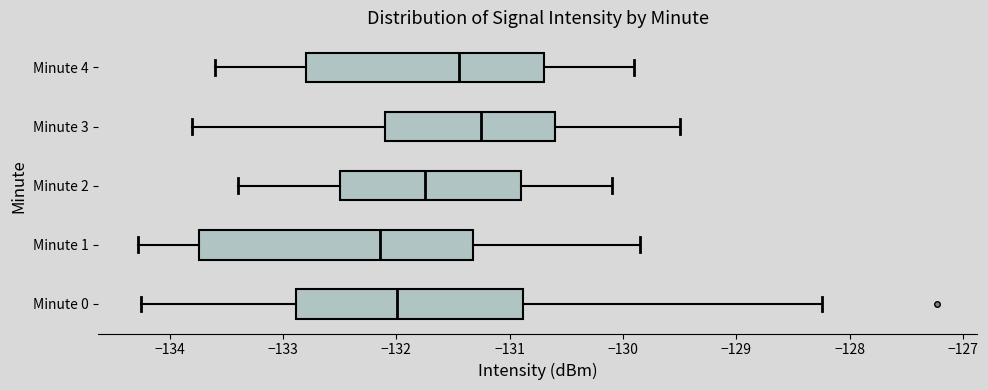

Which box's median line is the furthest to the left?

Minute 1